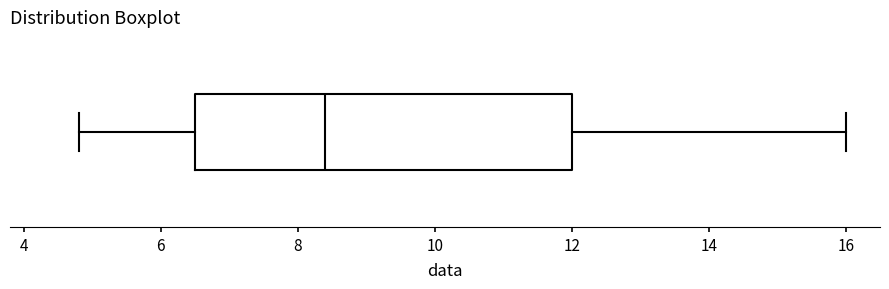

Transcribe this box plot: give where the median line is, the range the box spans, and where the two whiskers end, as read against the x-axis. The values are not printed on the chart, so give them approximately, as read against the axis.

median 8.4, box 6.6 to 12.0, whiskers 4.8 to 16.0